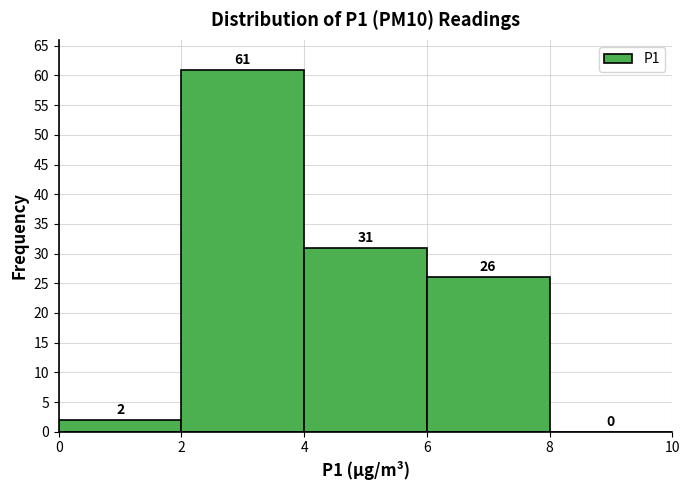

Which range on the x-axis has the tallest bar?

2 to 4